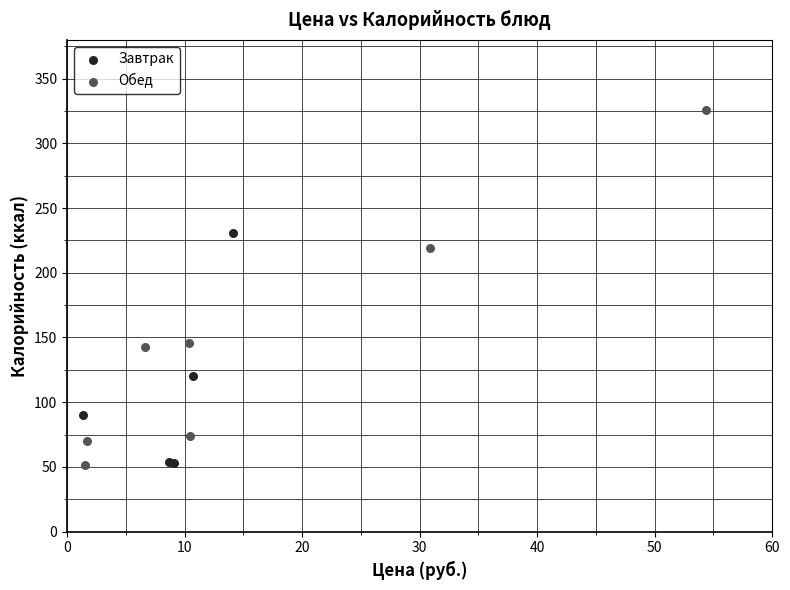

Which series contains the highest Y value?

Обед